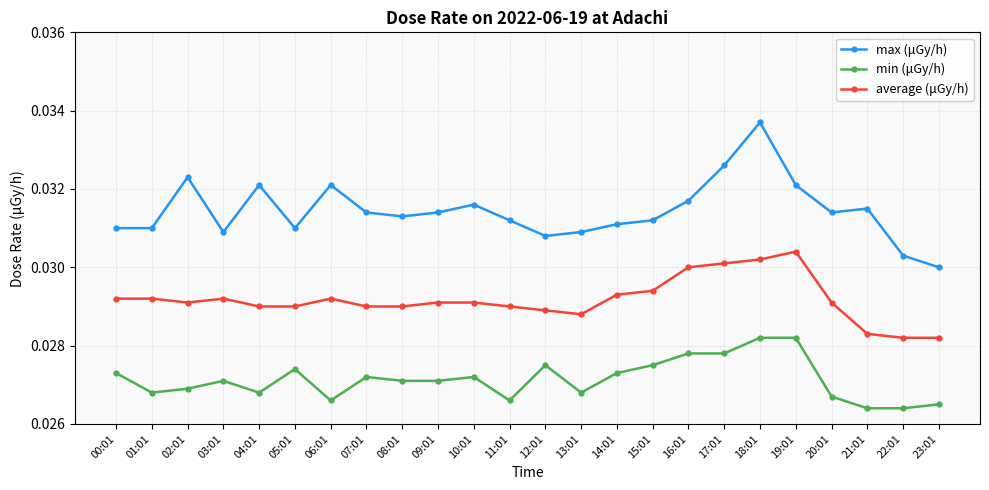

List the series in order of their overall mean, lowest first.

min (μGy/h), average (μGy/h), max (μGy/h)